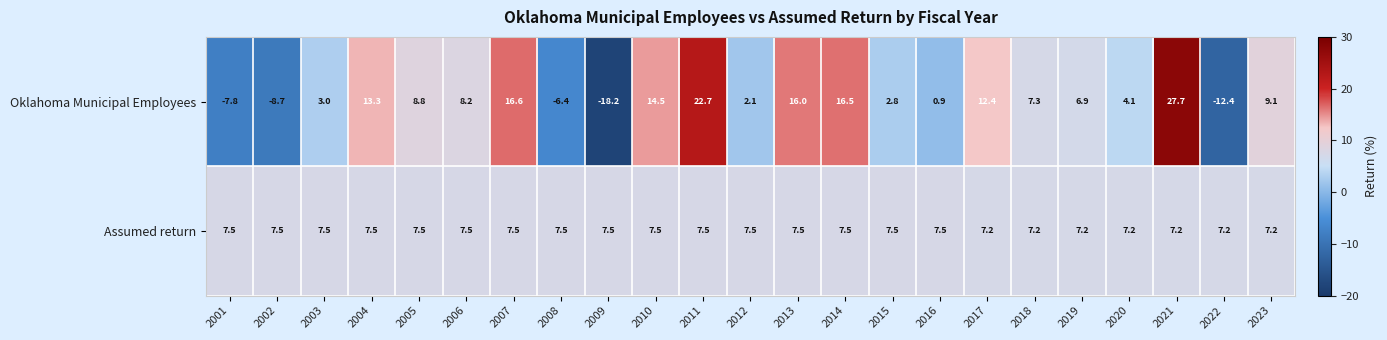

Is the value of Oklahoma Municipal Employees at 2017 greater than the value of Assumed return at 2018?

Yes